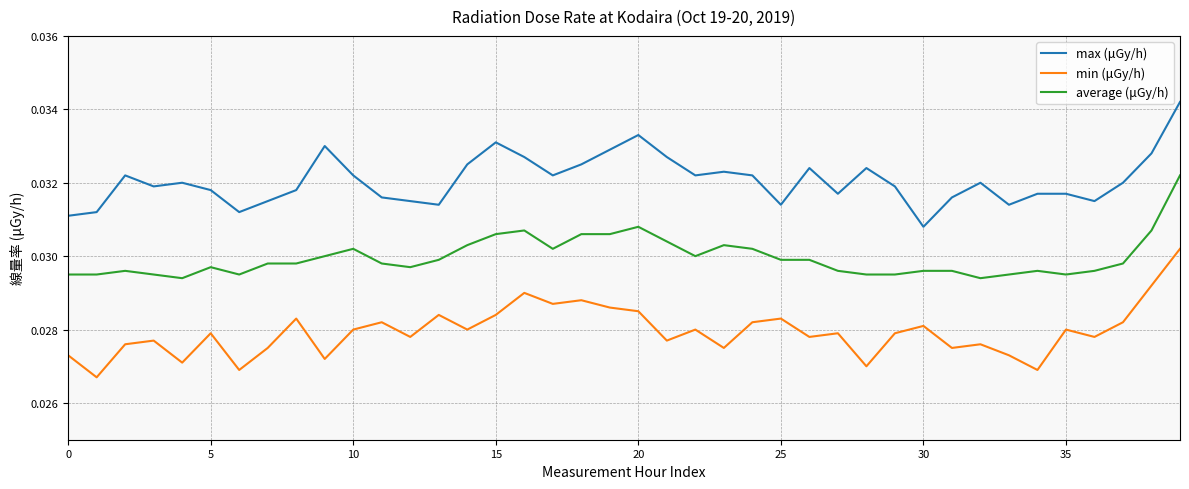

True or false: max (μGy/h) and min (μGy/h) intersect in this chart.

False